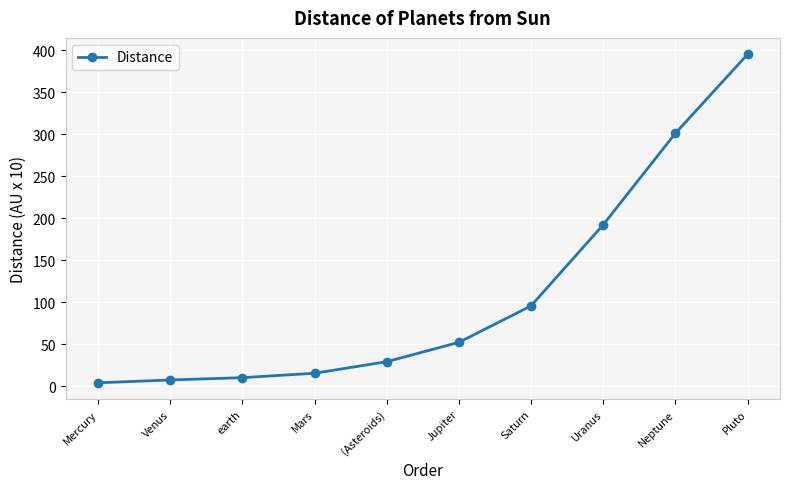

What is the minimum value shown in the chart?

3.9